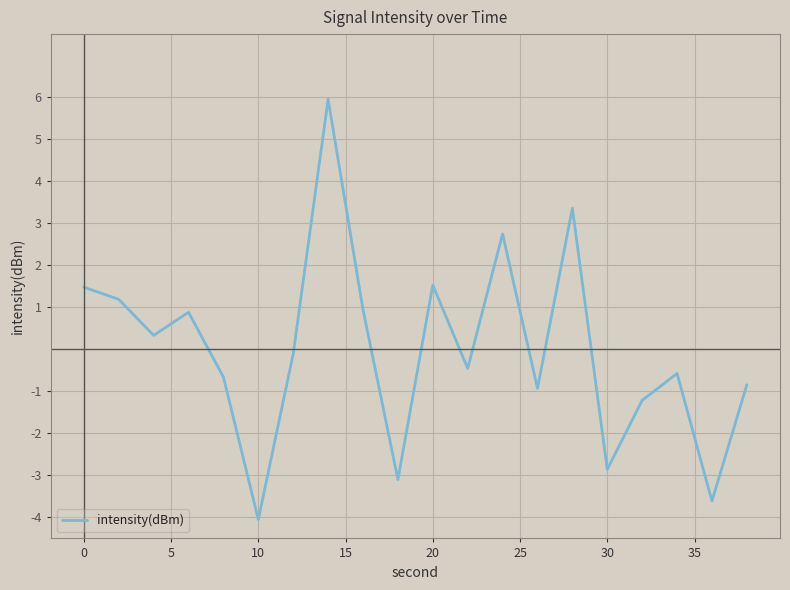

What is the difference between the maximum and minimum values?

10.0